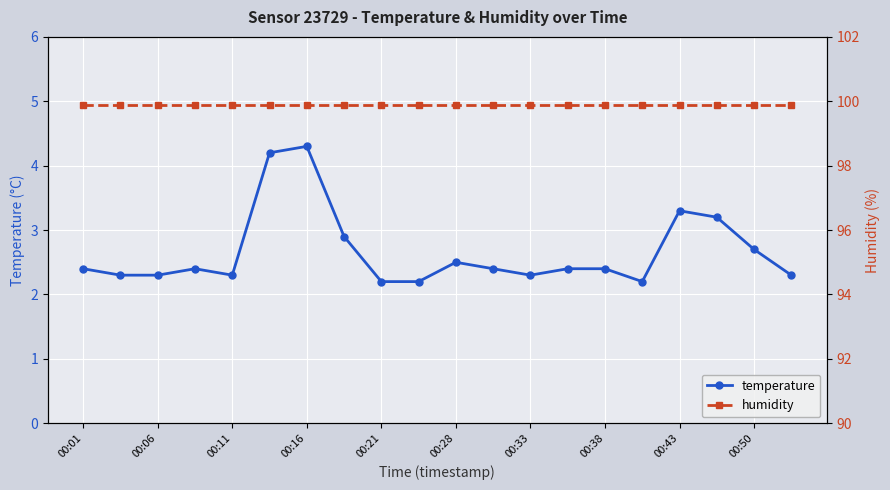

True or false: temperature and humidity intersect in this chart.

False